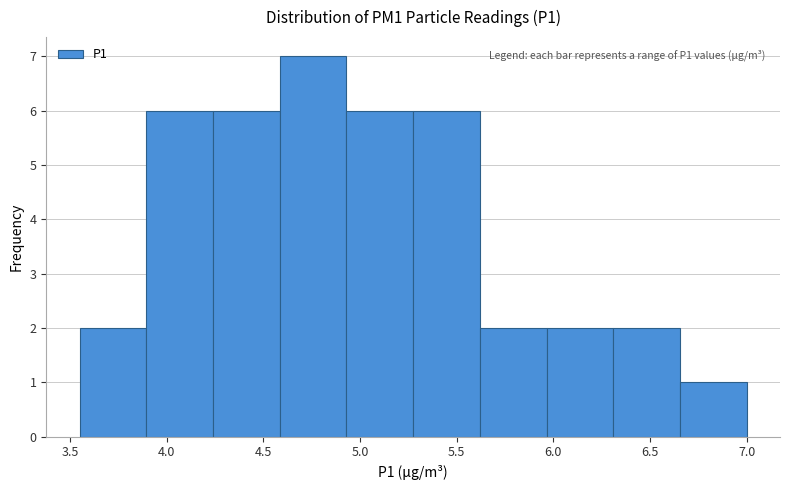

Which range on the x-axis has the tallest bar?

4.585 to 4.930